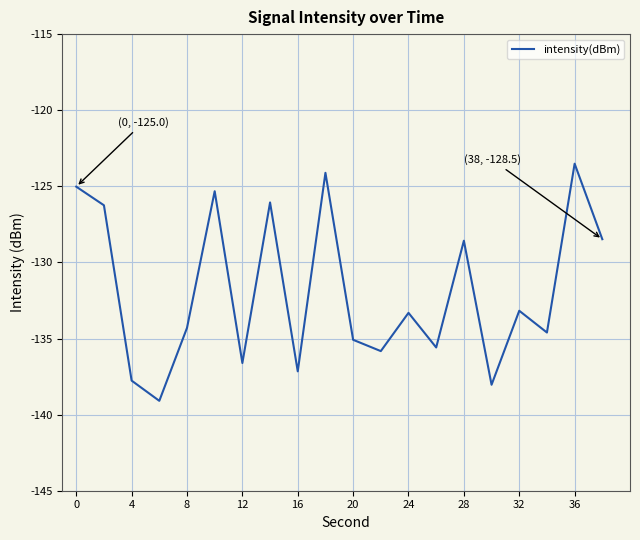

What is the maximum value shown in the chart?

-123.5